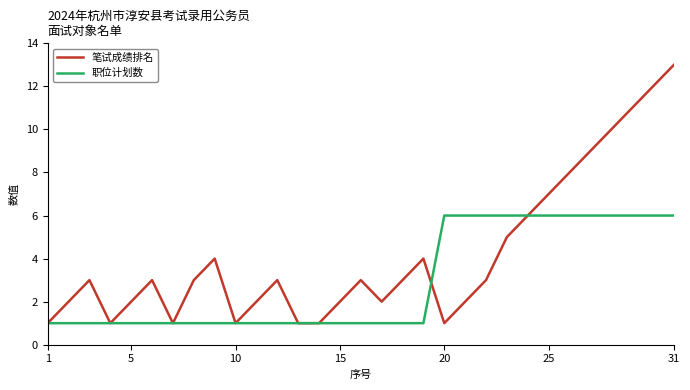

What is the average value of the 笔试成绩排名 series?

4